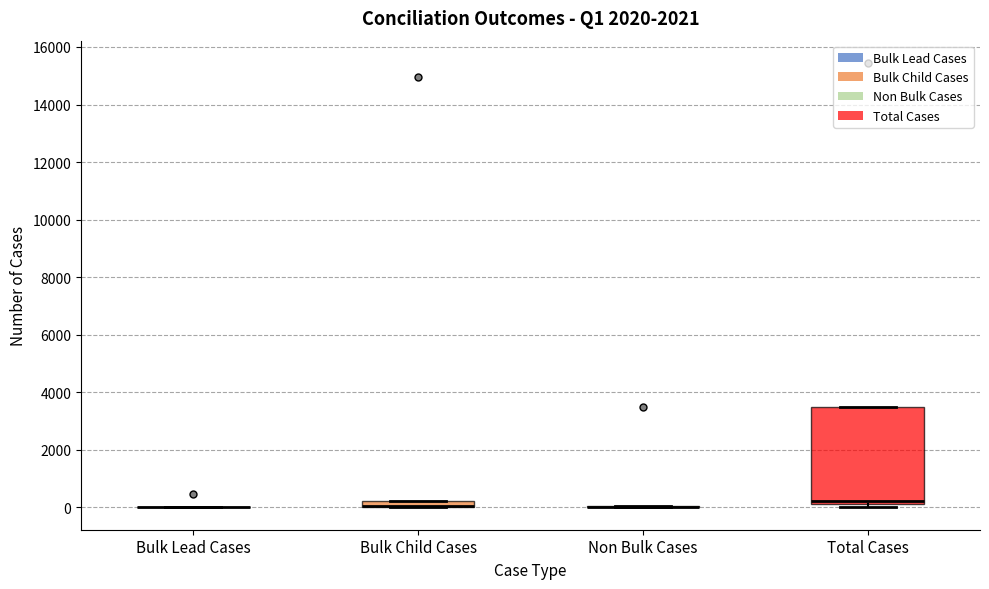

Which box is the tallest, from its lower edge to its upper edge?

Total Cases